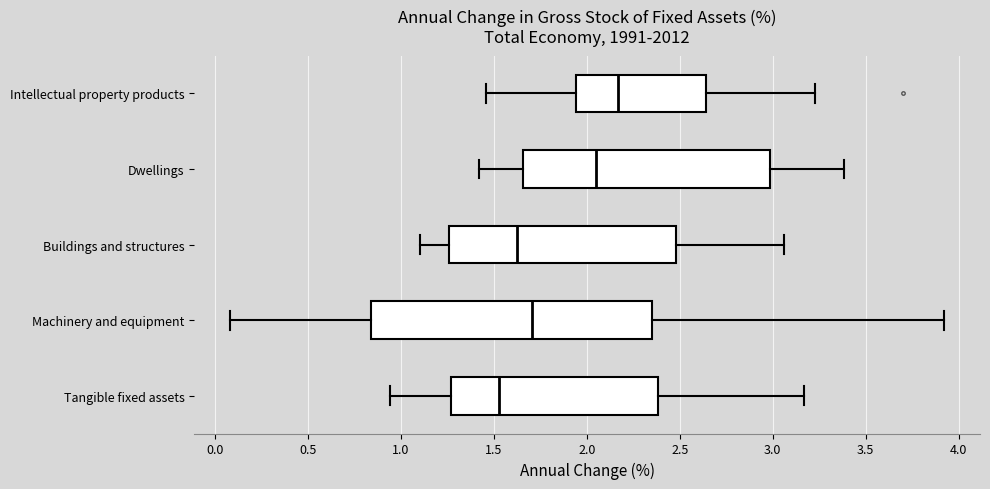

Which box has the furthest to the right median line?

Intellectual property products